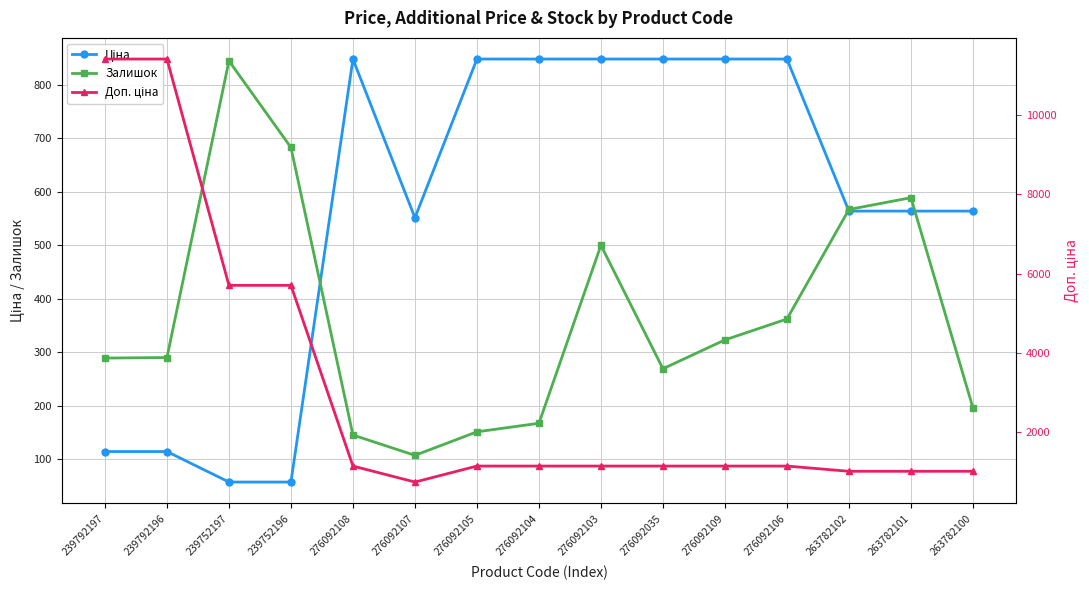

How many interior local valleys does the Ціна series have?

1